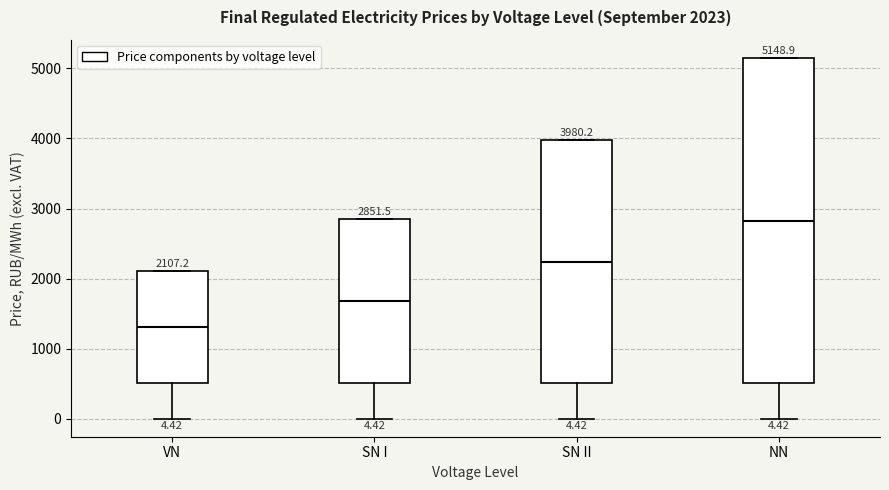

Which box has the highest median line?

NN